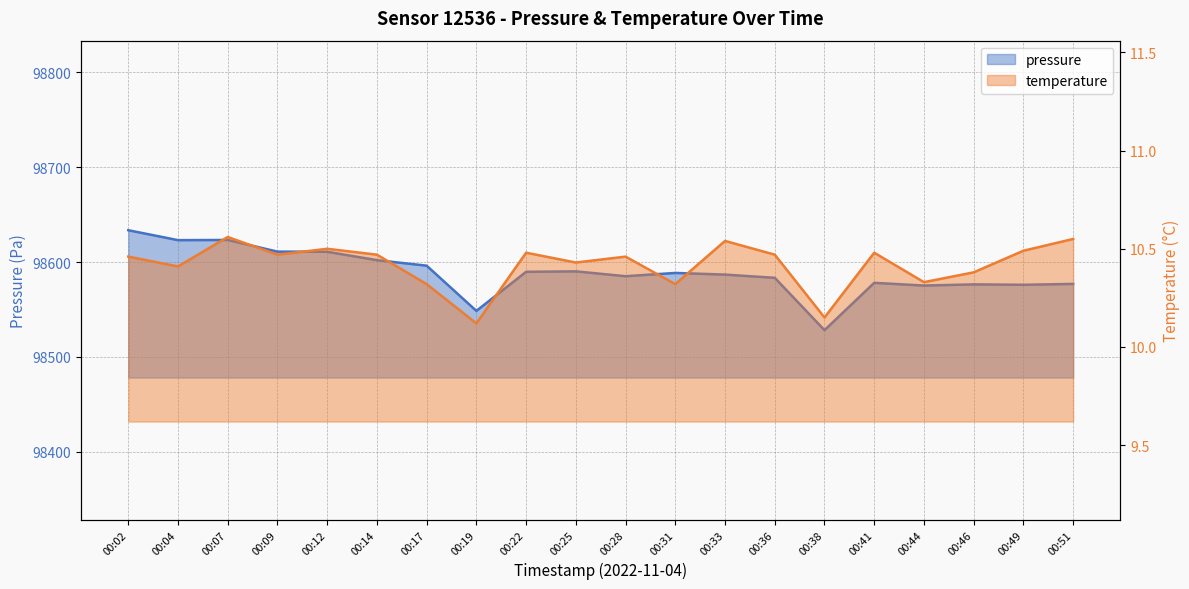

Where is the first local maximum for pressure?

00:07